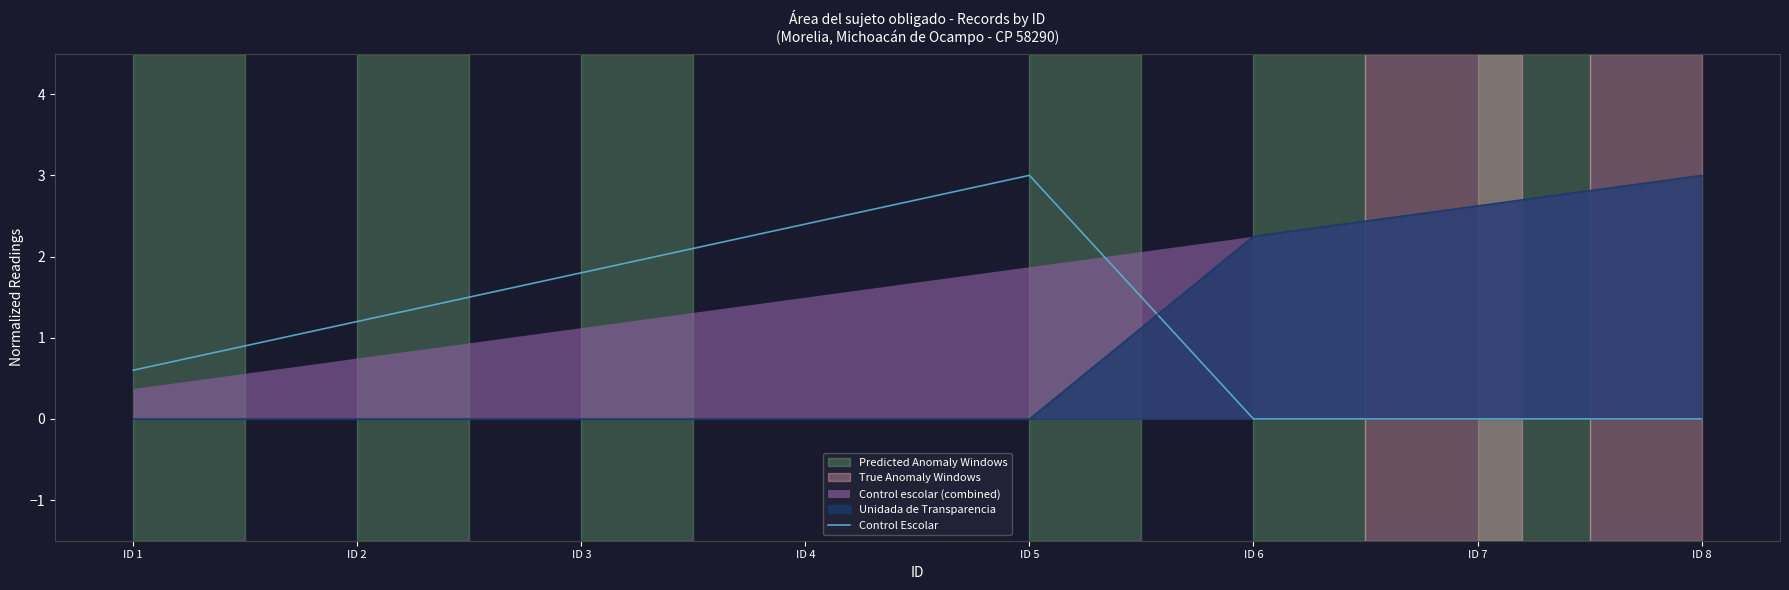

List the labels in order of value, largest first.

ID 5, ID 4, ID 3, ID 2, ID 1, ID 6, ID 7, ID 8